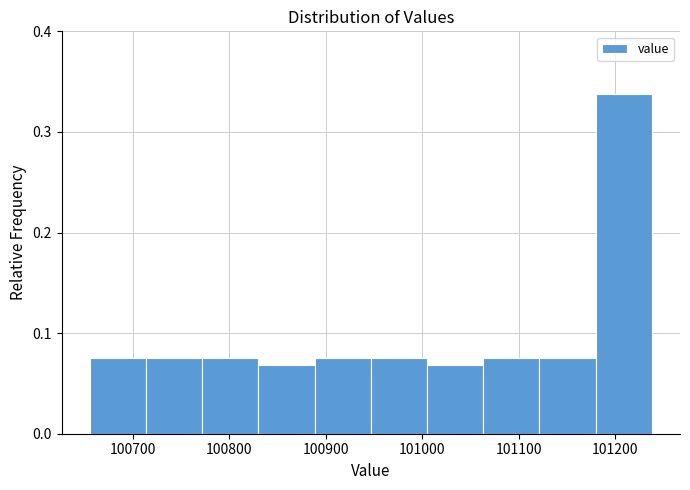

Which range on the x-axis has the tallest bar?

101180 to 101240